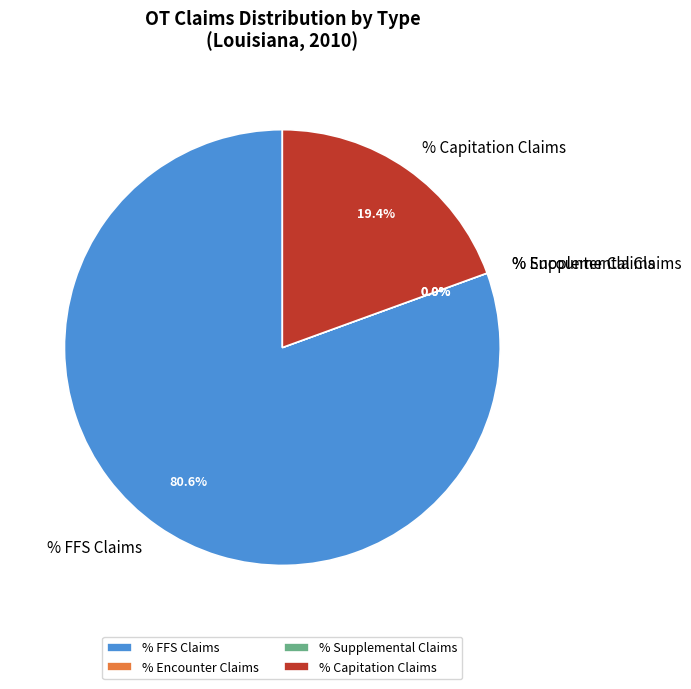

What is the smallest slice in the pie chart?

% Encounter Claims